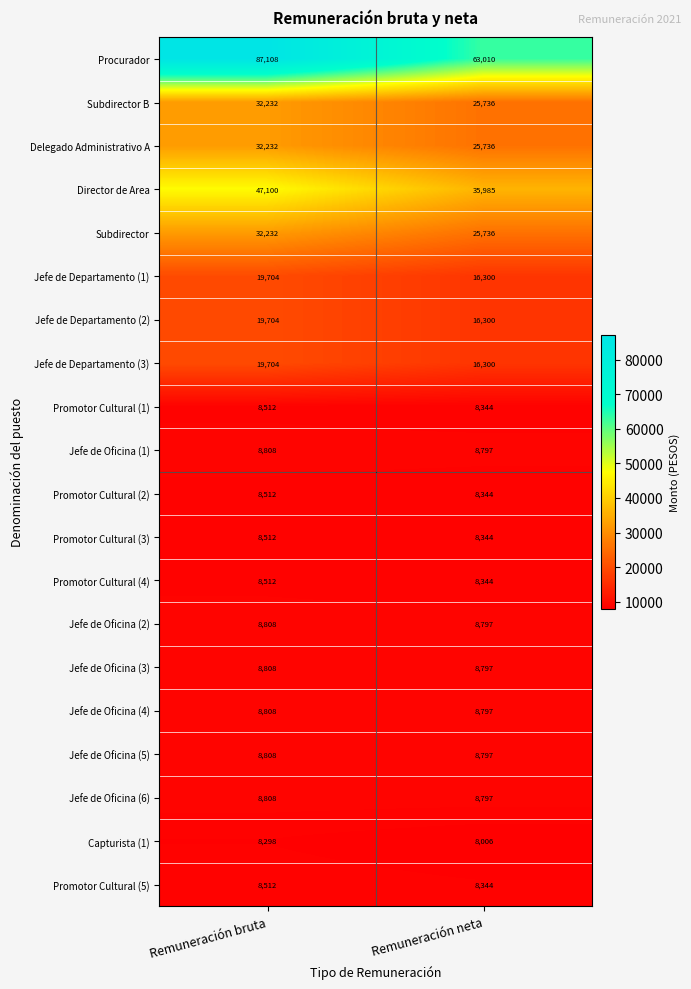

What is the approximate value of Jefe de Departamento (1) at Remuneración neta, to the nearest 10?

16300